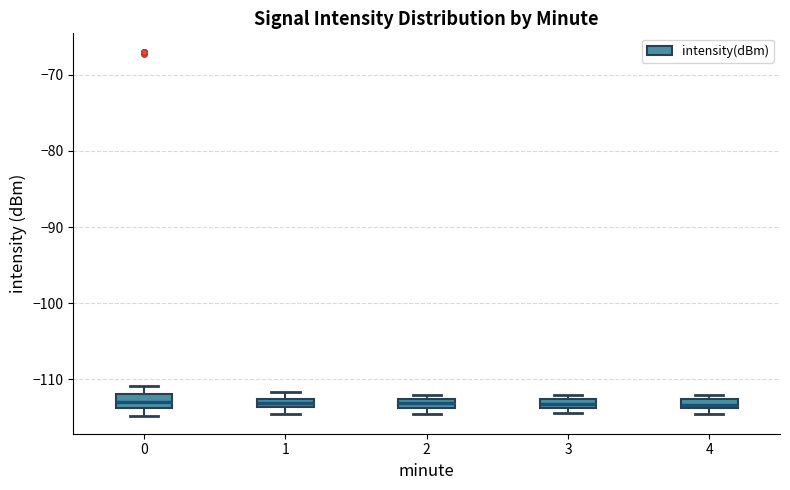

Where is the lower edge of the box at x = 1 on the y-axis? The values are not printed on the chart, so give them approximately, as read against the axis.

-114